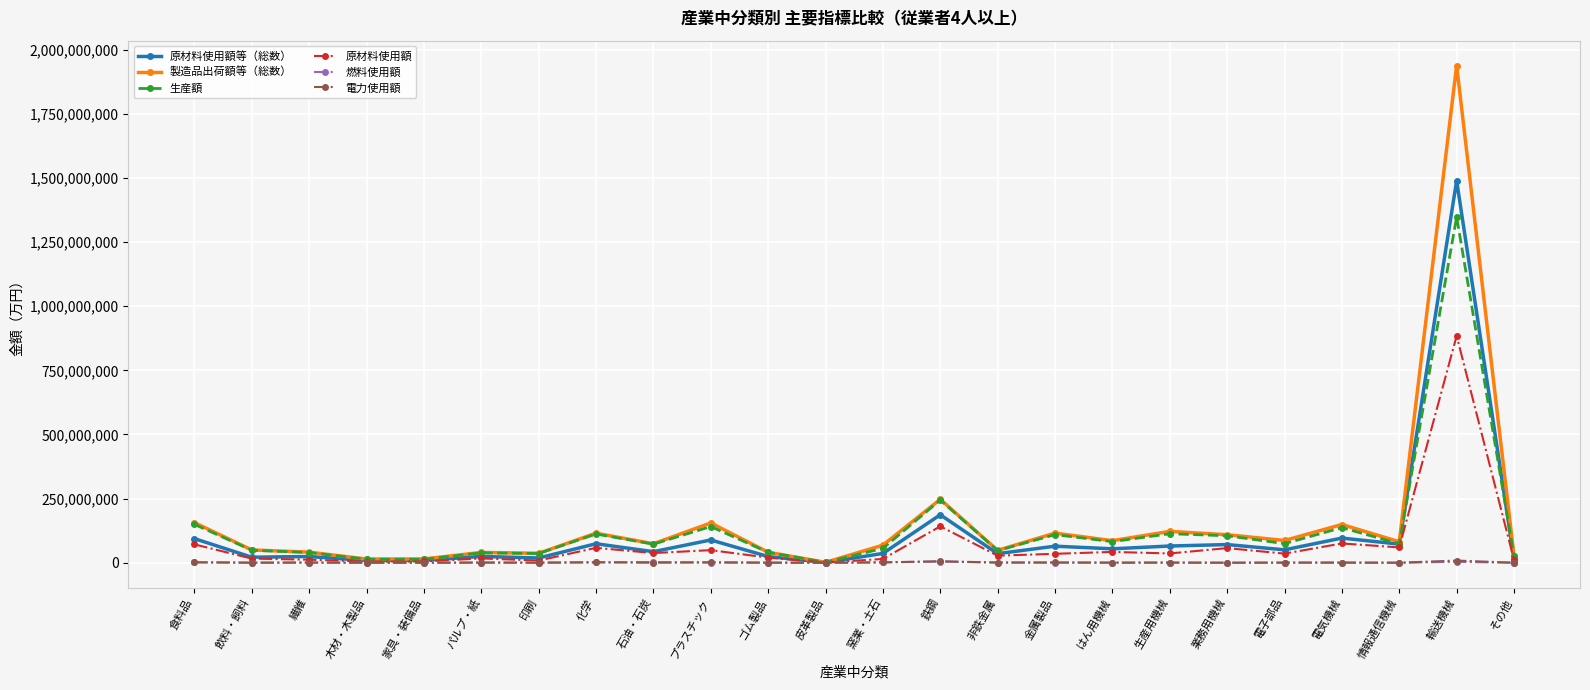

The value of 原材料使用額 at 鉄鋼 is 141919745. True or false?

True